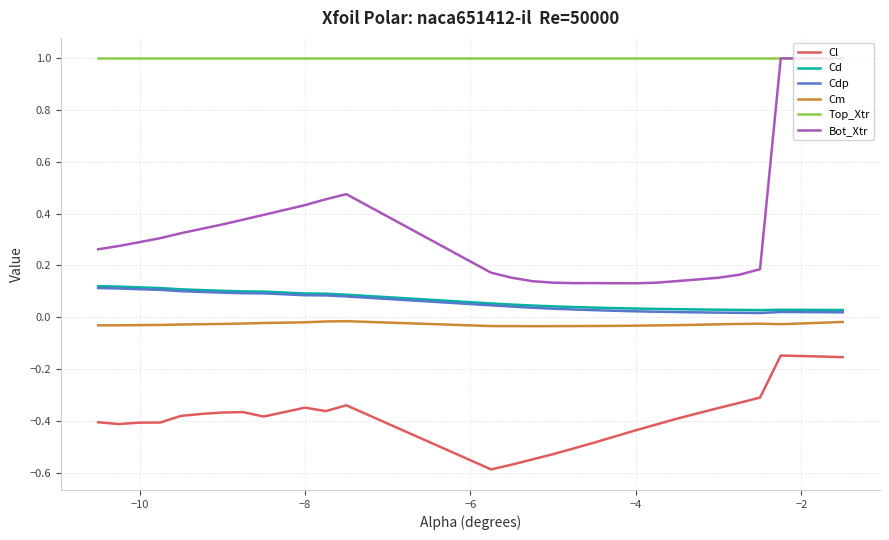

What is the highest value of the Top_Xtr series?

1.0